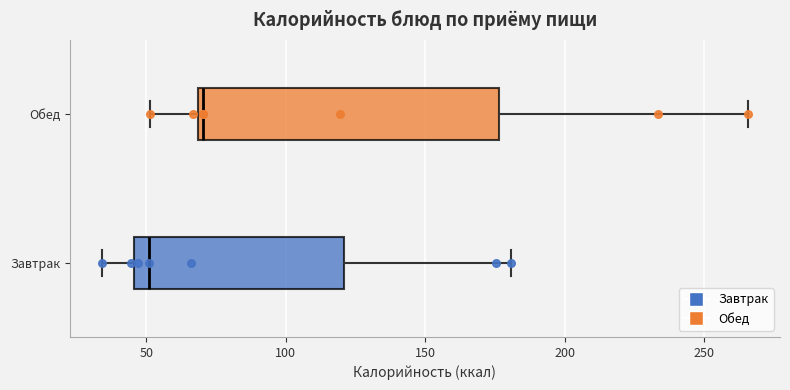

Comparing the boxes themselves (not the whiskers), which one is the widest?

Обед